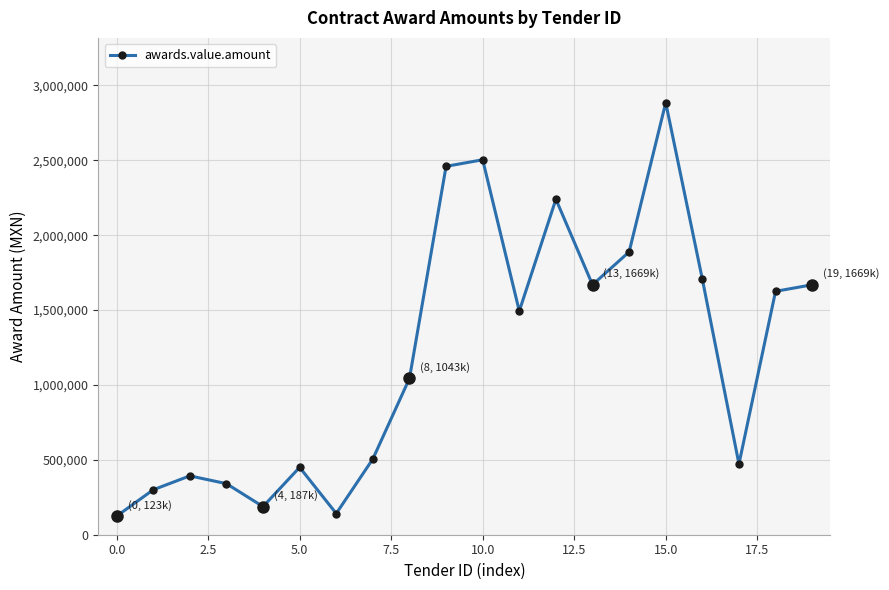

Does the chart display data point markers on the line(s)?

Yes